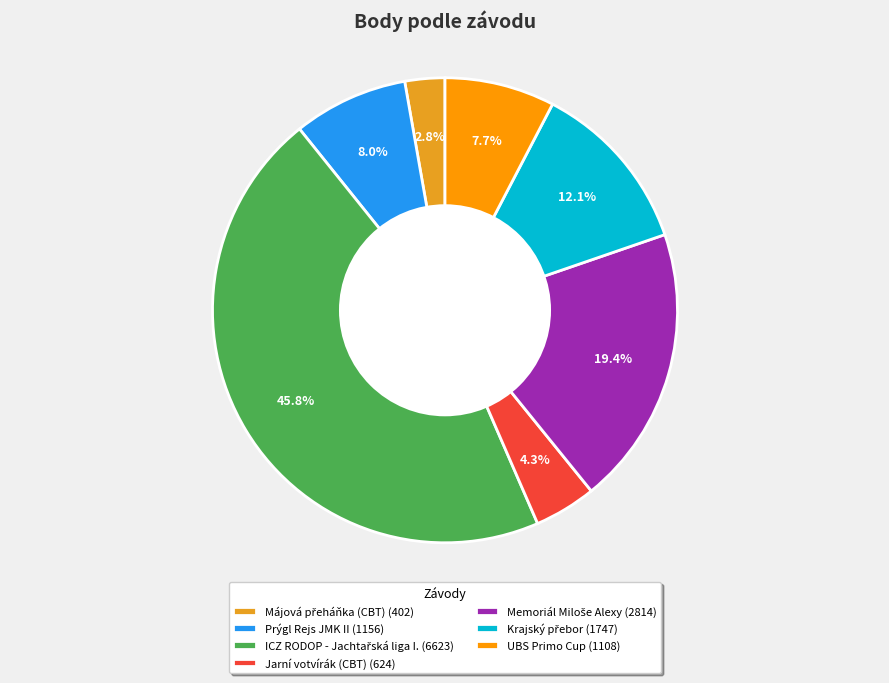

Does Jarní votvírák (CBT) (624) represent more than half of the total?

No